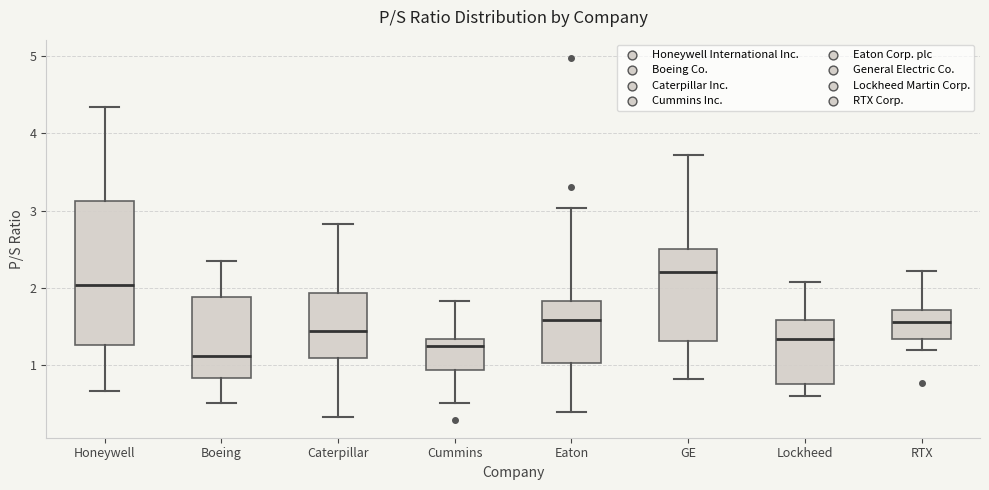

Which box is the tallest, from its lower edge to its upper edge?

Honeywell